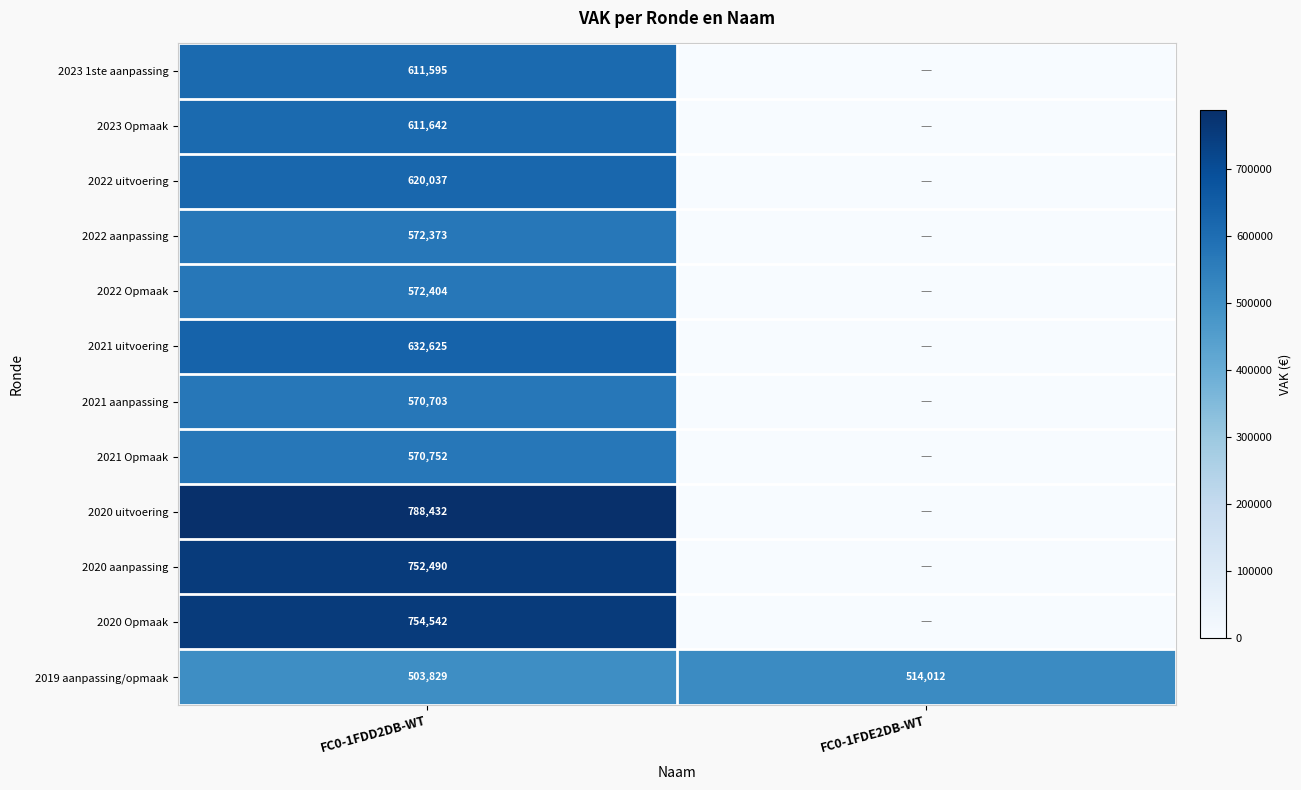

Is it true that 2022 Opmaak equals 780496 at FC0-1FDD2DB-WT?

False